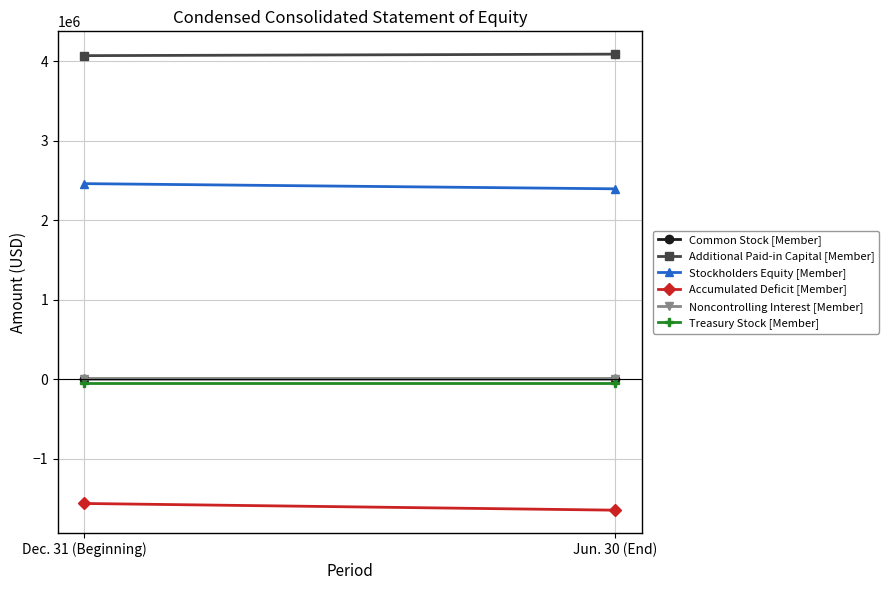

What is the greatest value displayed?

4088290